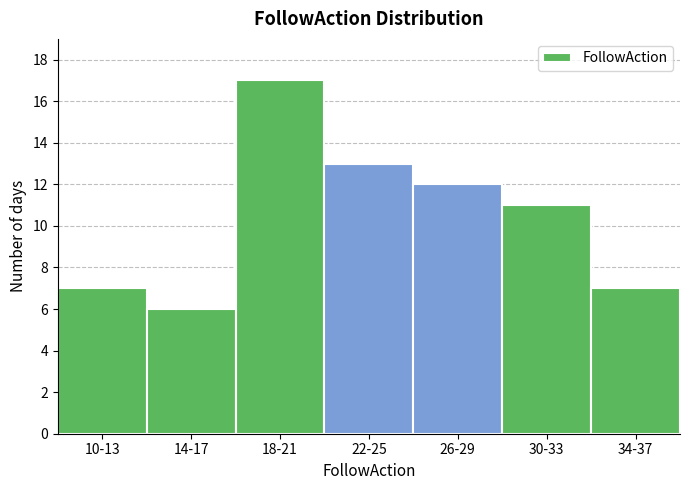

Reading right to left, transcribe all the data shown in this chart.

34-37=7	30-33=11	26-29=12	22-25=13	18-21=17	14-17=6	10-13=7